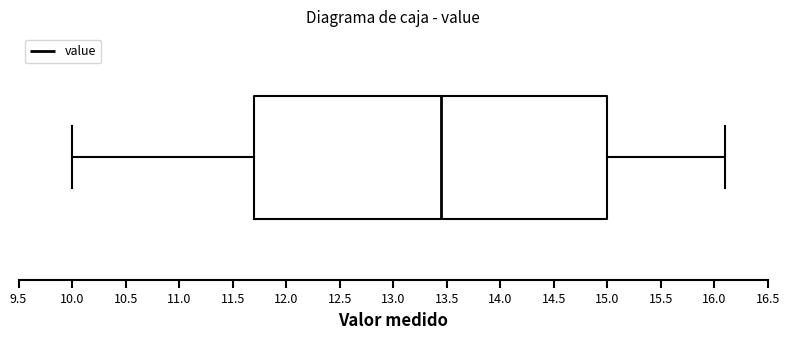

Where does the left whisker of the box end on the x-axis? The values are not printed on the chart, so give them approximately, as read against the axis.

10.00